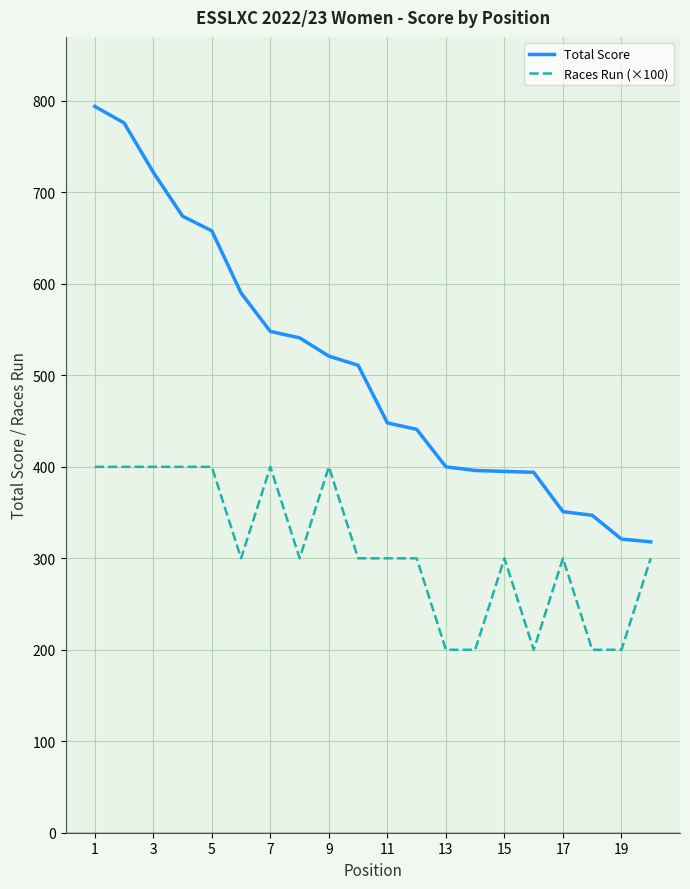

Which series has the largest range (max minus min)?

Total Score